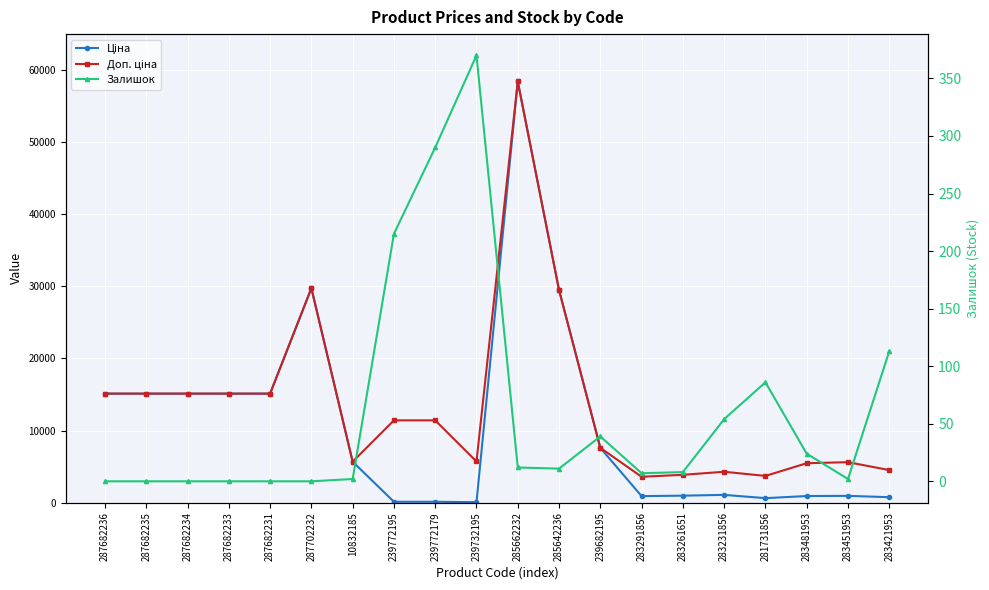

Between 281731856 and 283421953, which series saw the biggest shift?

Доп. ціна